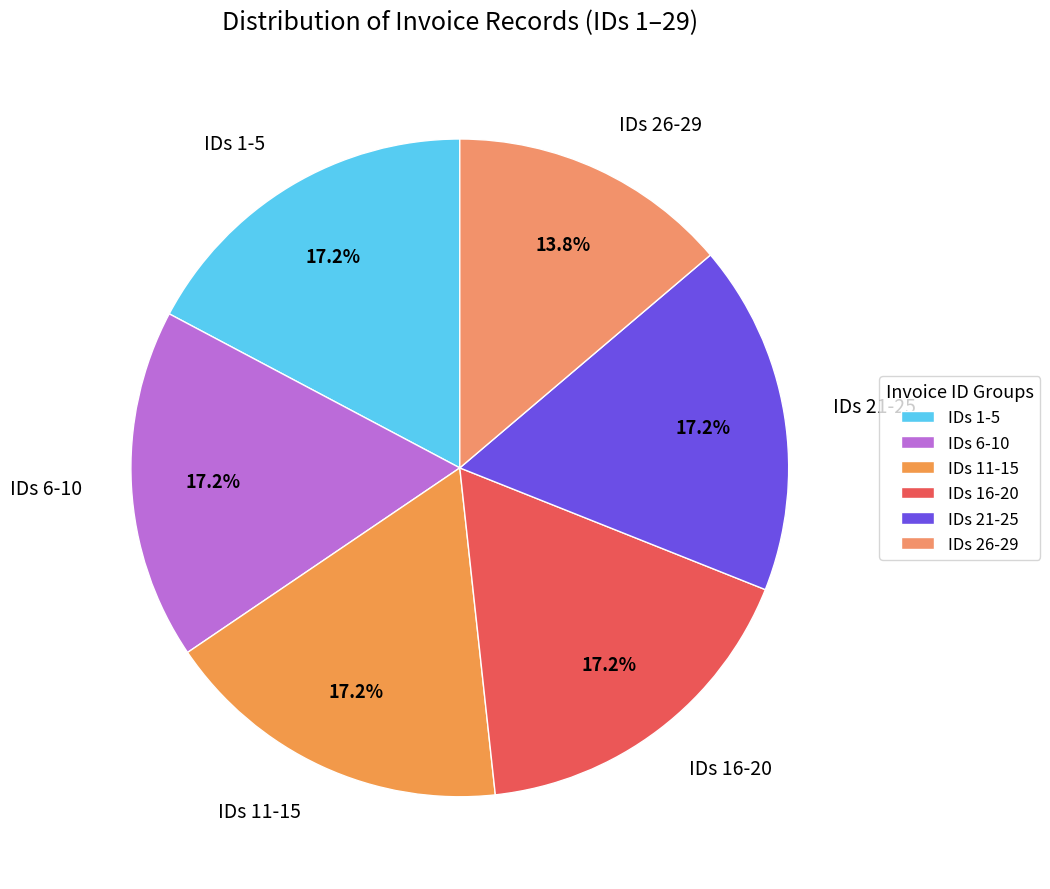

How many segments does this pie chart have?

6